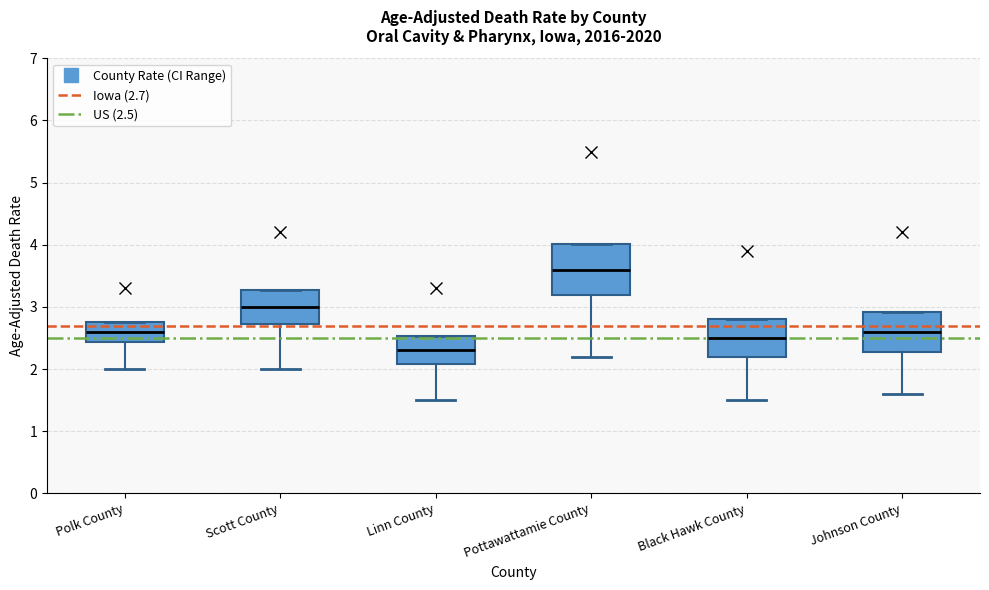

Comparing the boxes themselves (not the whiskers), which one is the tallest?

Pottawattamie County